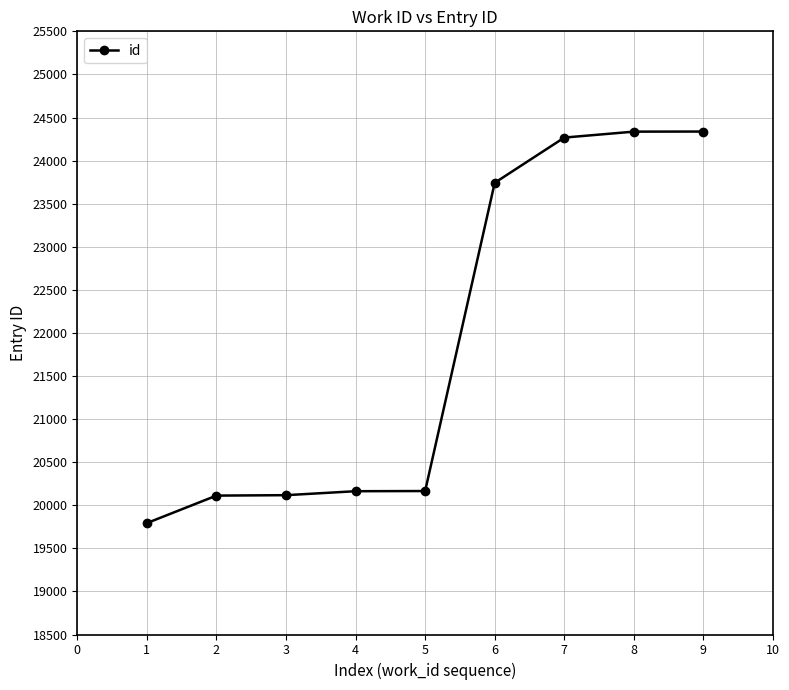

What is the value of the 9th point from the left?

24337